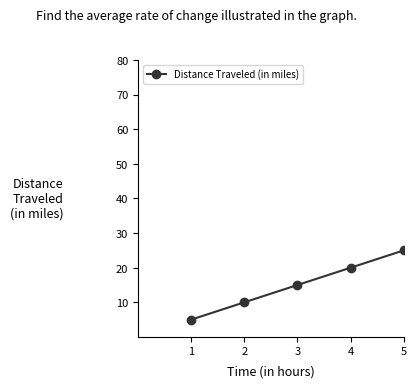

What is the difference between the maximum and minimum values?

20